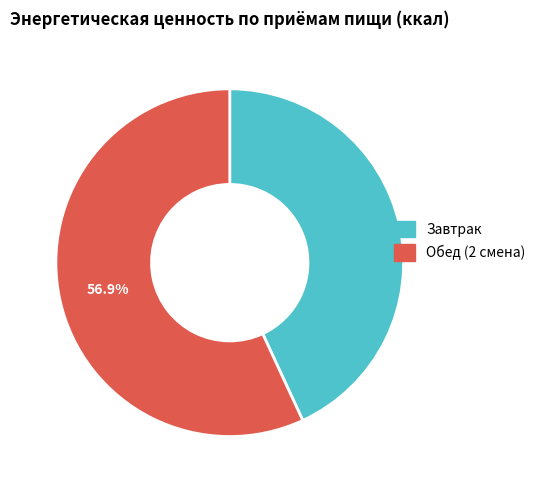

How many slices are in this pie chart?

2